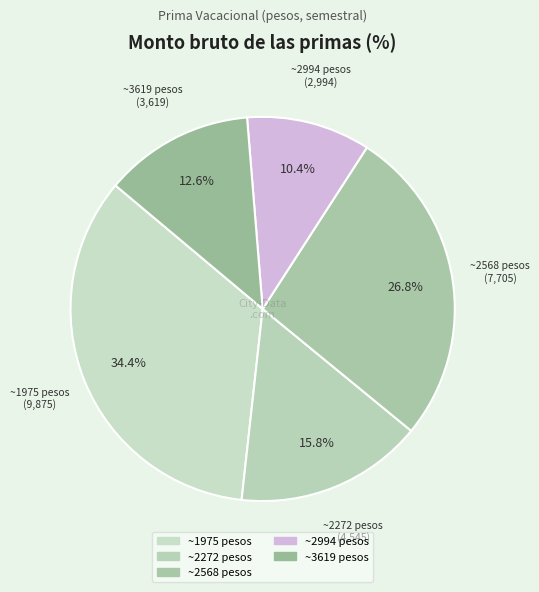

Is there a majority slice in this chart?

No